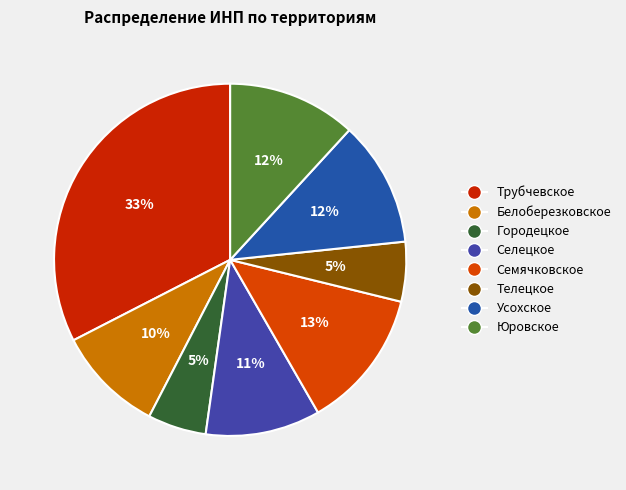

The Семячковское slice represents 3% of the pie. True or false?

False